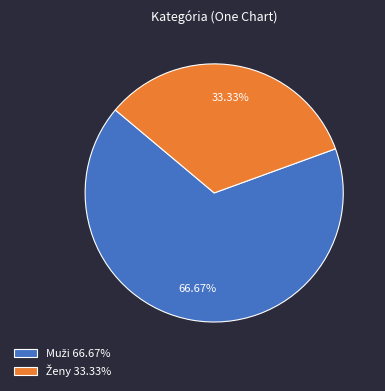

Is there any slice that represents more than half of the pie?

Yes